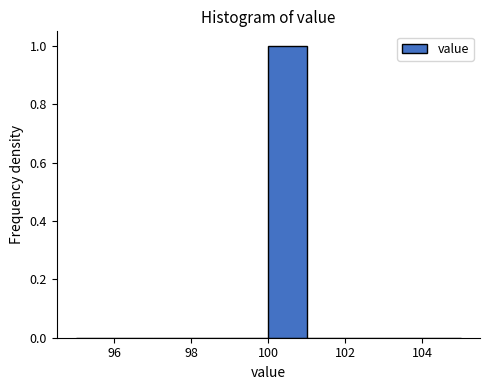

How tall is the bar that spans 100 to 101 on the x-axis? The values are not printed on the chart, so give them approximately, as read against the axis.

1